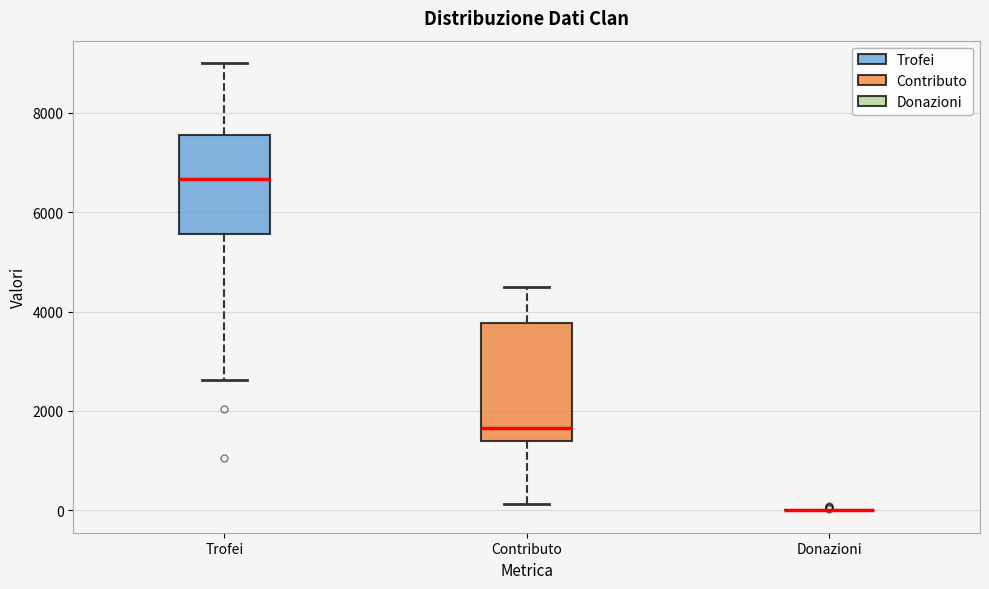

Reading left to right, transcribe this box plot: for each box, give where its median line is, the range the box spans, and where its two whiskers end, as read against the y-axis. The values are not printed on the chart, so give them approximately, as read against the axis.

Trofei: median 6600, box 5600 to 7600, whiskers 2600 to 9000
Contributo: median 1600, box 1400 to 3800, whiskers 200 to 4600
Donazioni: box collapsed to a line at 0, whiskers 0 to 0